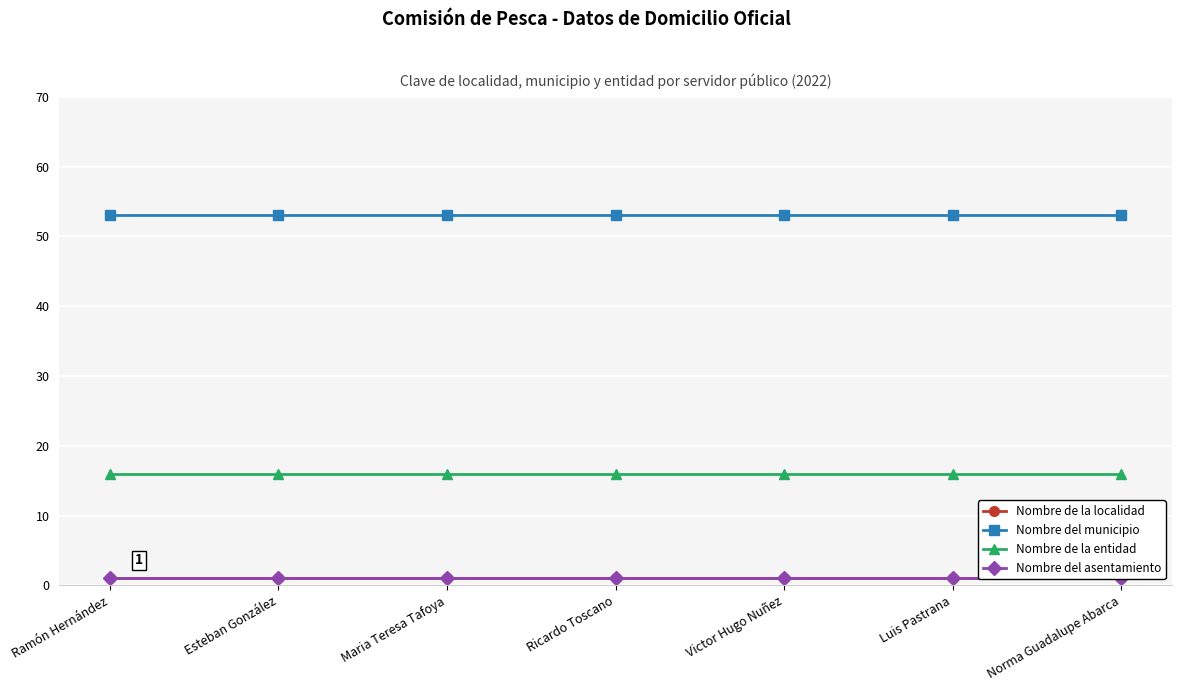

What is the value of the Nombre de la entidad point at the 6th from the left?

16